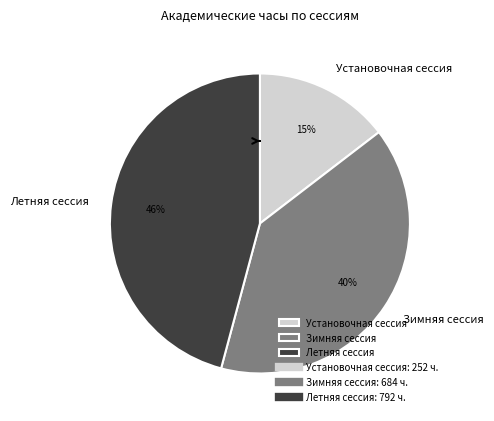

True or false: Зимняя сессия accounts for 52% of the total.

False